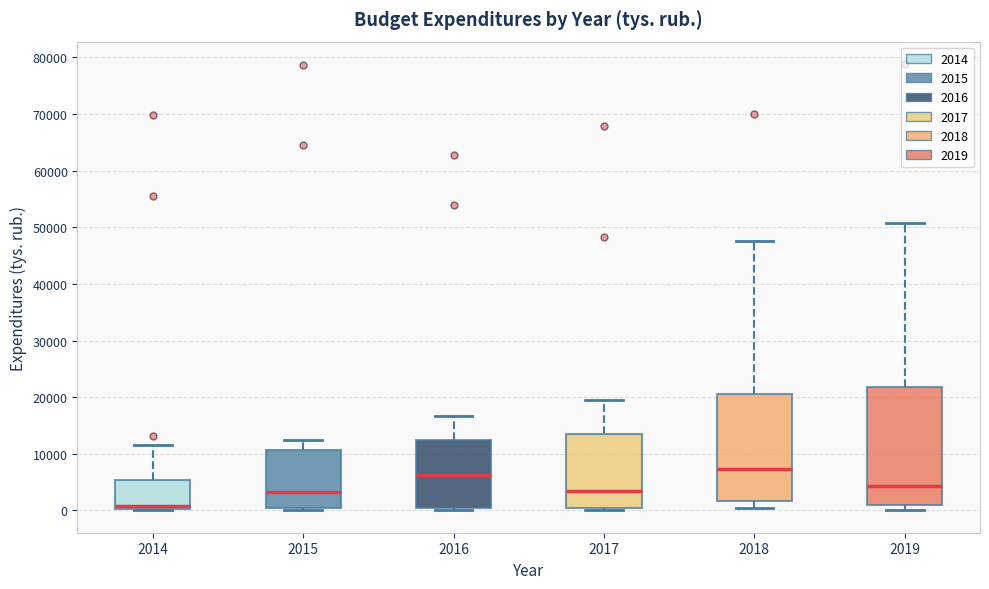

Where is the lower edge of the box at x = 2016 on the y-axis? The values are not printed on the chart, so give them approximately, as read against the axis.

0